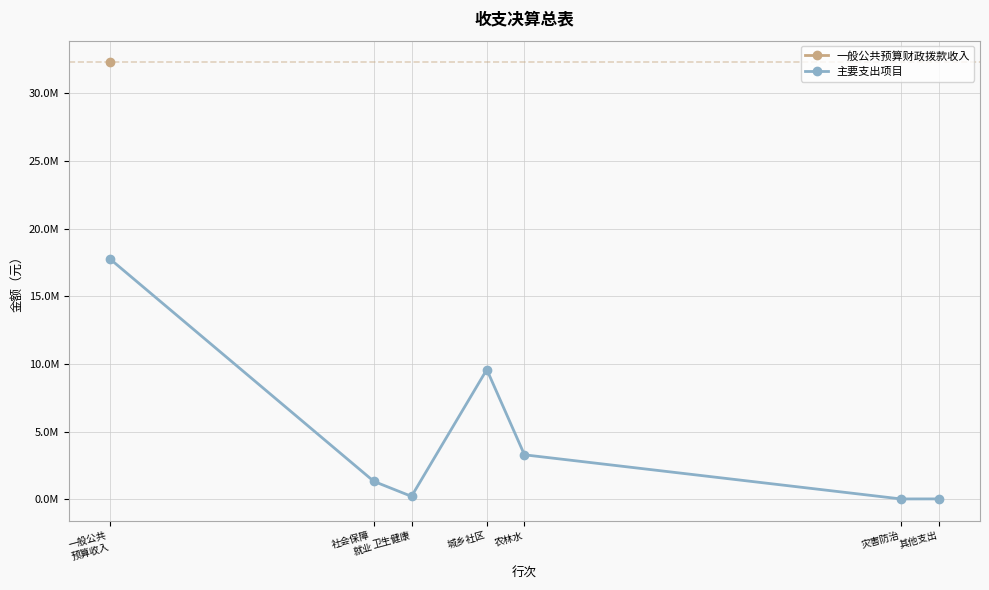

How many points are higher than both their immediate neighbors (excluding endpoints)?

1